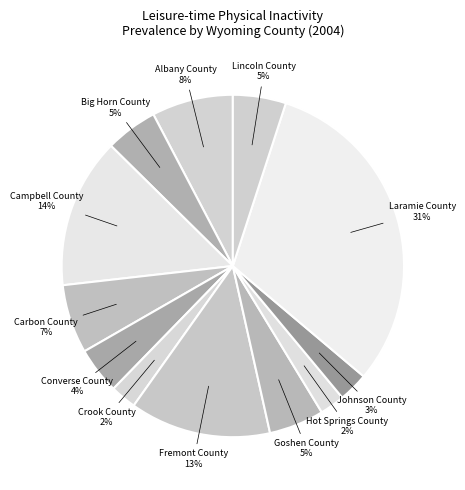

Is the sum of Converse County and Johnson County greater than half?

No